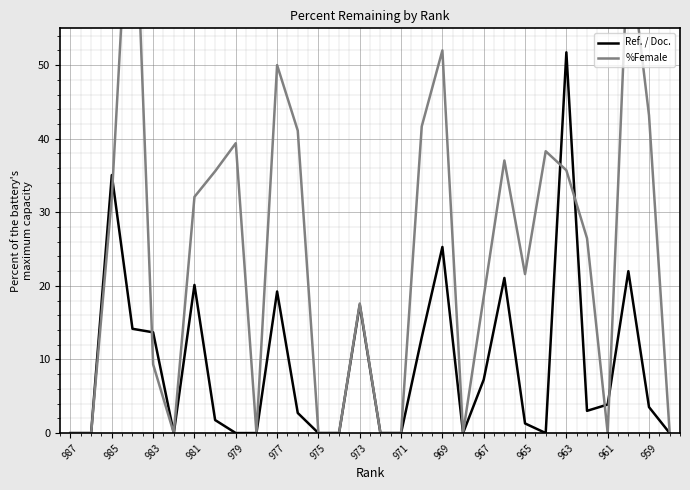

In %Female, how many points are higher than both neighbors (excluding endpoints)?

8